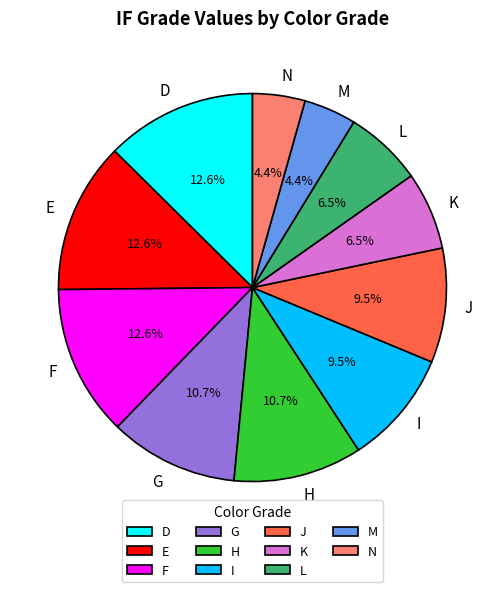

Does any single category account for the majority?

No